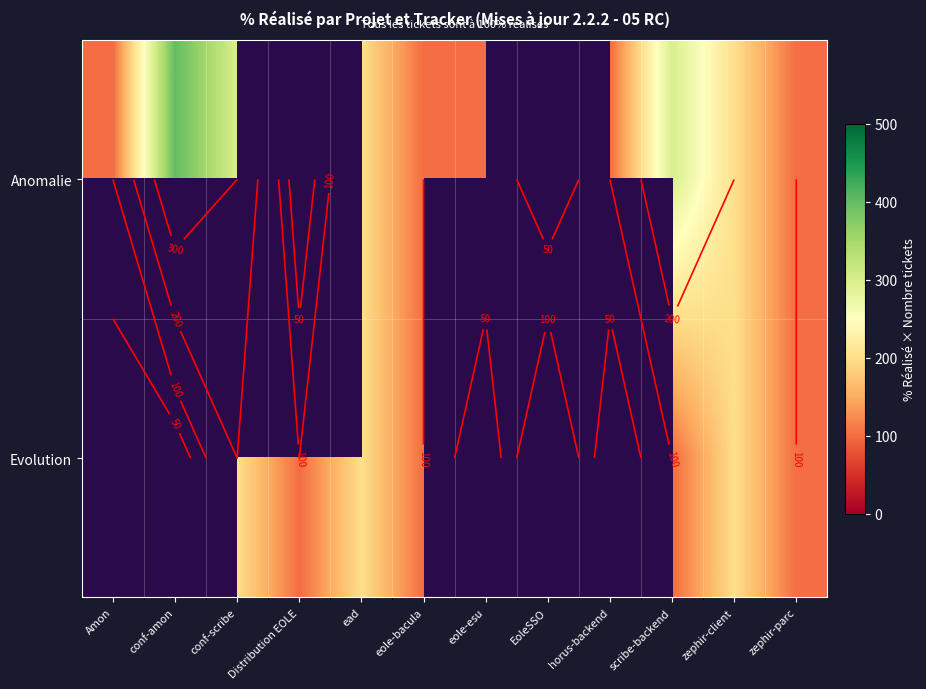

True or false: Anomalie has a value of 100.0 at zephir-parc.

True